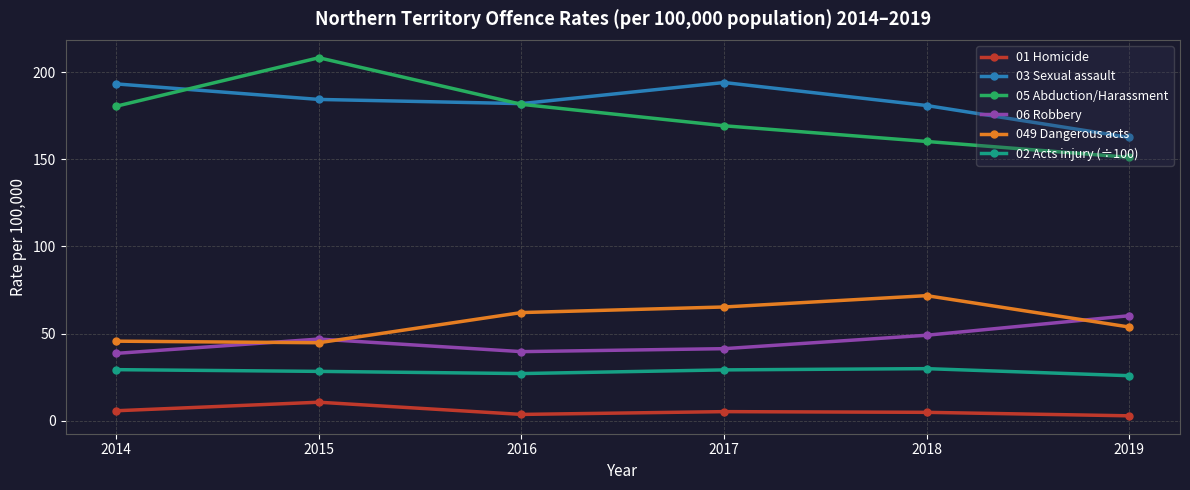

True or false: 03 Sexual assault and 06 Robbery intersect in this chart.

False